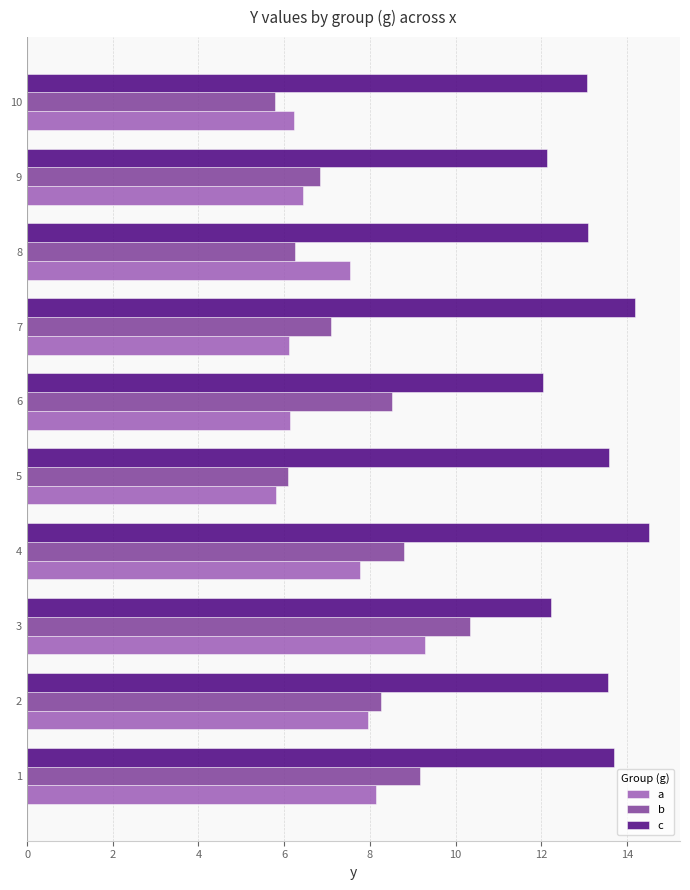

True or false: a has a value of 2.7 at 10.

False